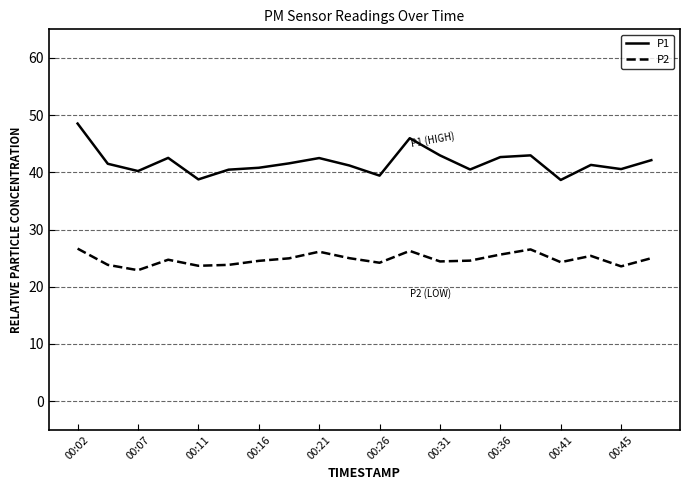

What is the lowest value of the P1 series?

38.7